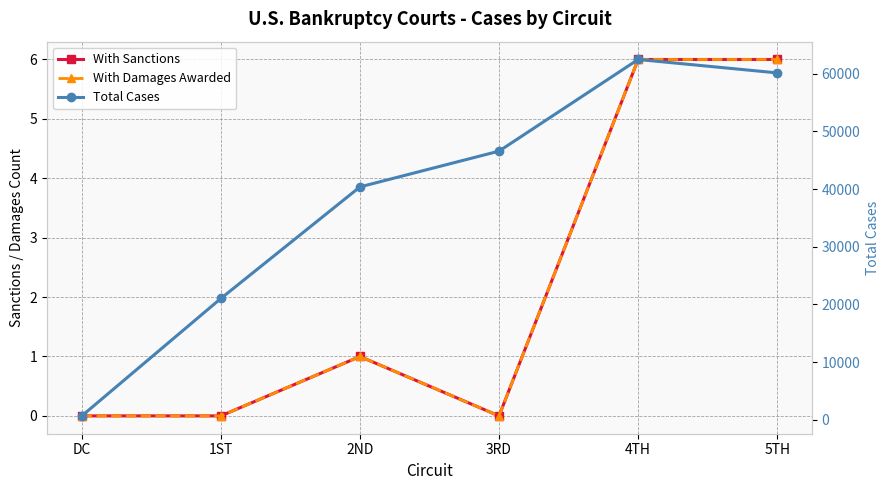

The value of With Sanctions at 3RD is 0. True or false?

True